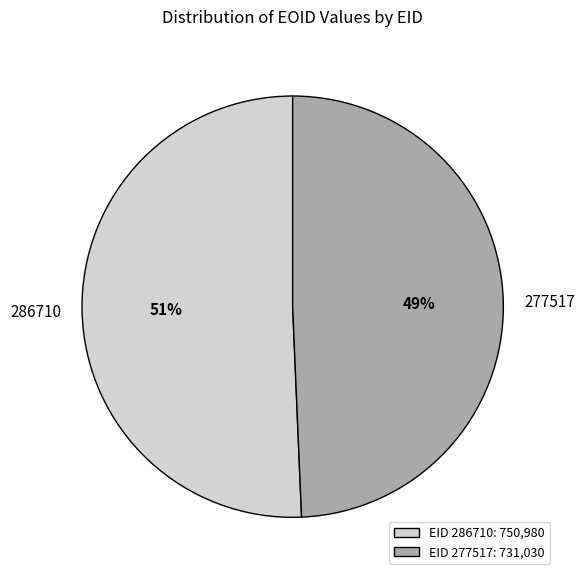

What is the ratio of the value at 277517 to the value at 286710?

1.0